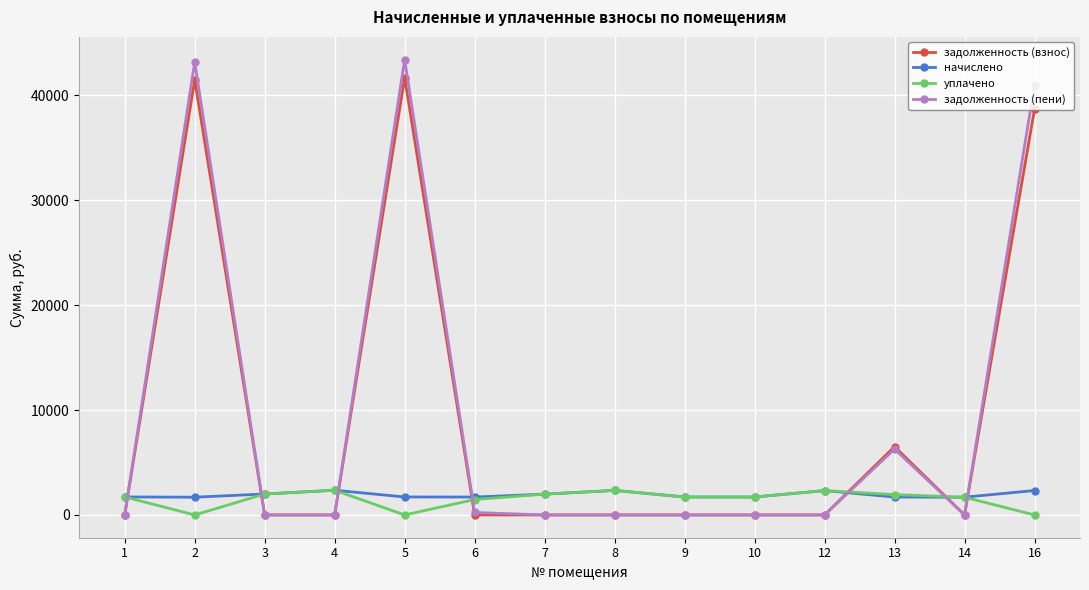

What is the greatest value displayed?

43402.0